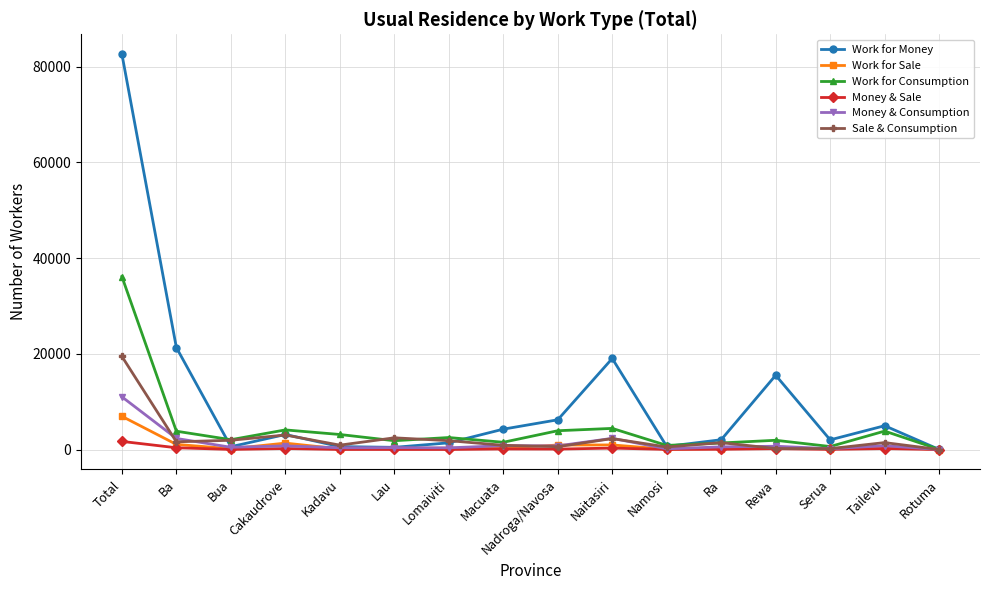

What is the value of the Work for Consumption point at the 10th from the left?

4421